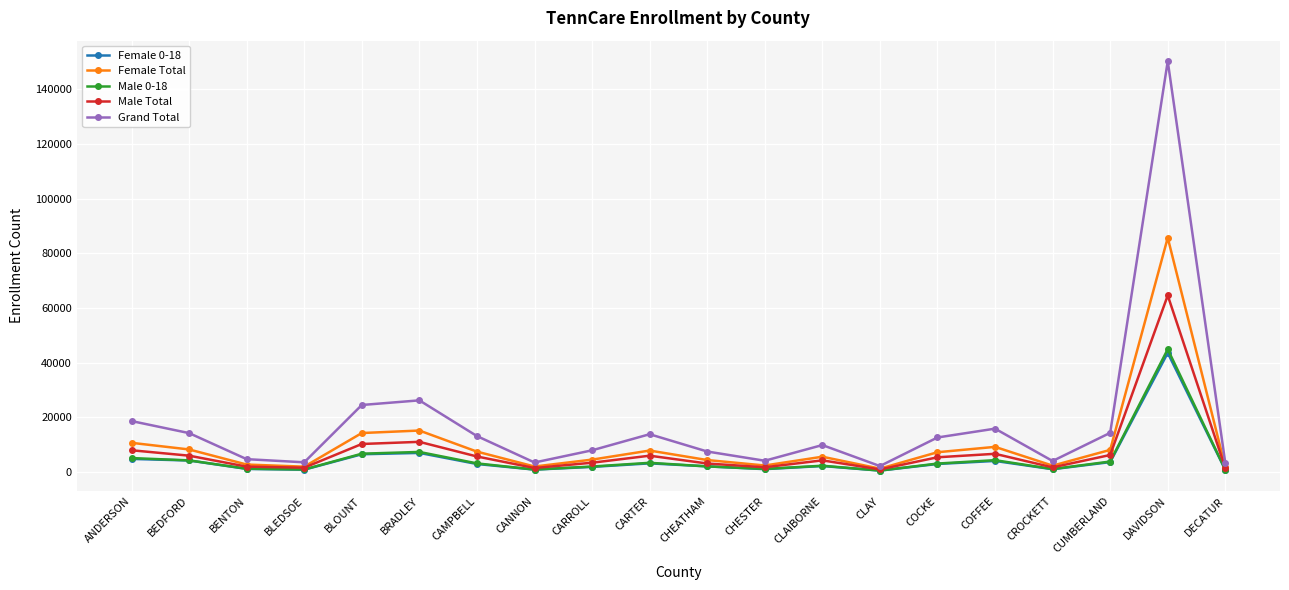

True or false: Female 0-18 has more than 2 interior local peaks.

True